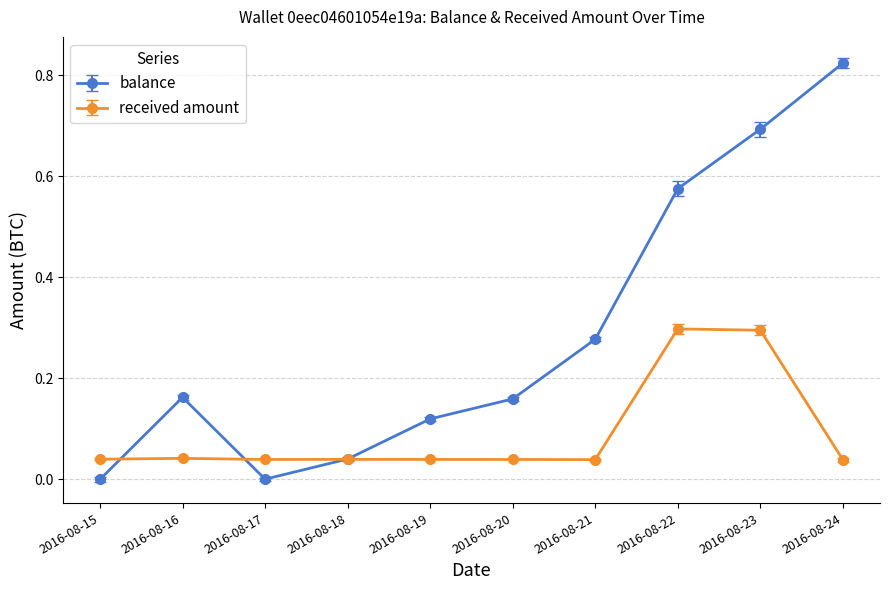

The value of received amount at 2016-08-18 is 0.0. True or false?

True